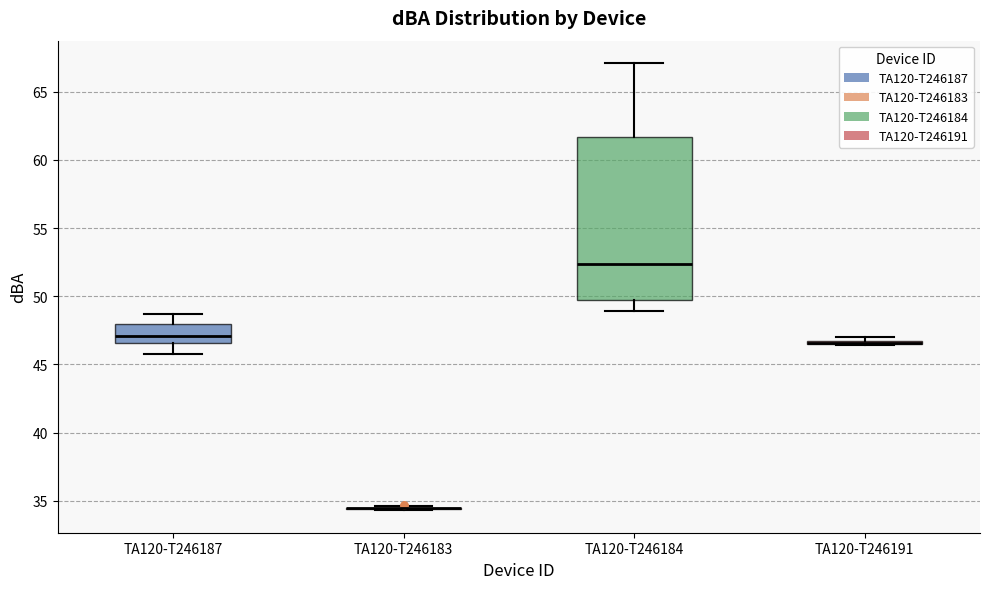

Reading left to right, read every box against the y-axis: the position of its median line, the range the box covers, and the ends of its whiskers. The values are not printed on the chart, so give them approximately, as read against the axis.

TA120-T246187: median 47.0, box 46.5 to 48.0, whiskers 46.0 to 48.5
TA120-T246183: box collapsed to a line at 34.5, whiskers 34.5 to 34.5
TA120-T246184: median 52.5, box 49.5 to 61.5, whiskers 49.0 to 67.0
TA120-T246191: box collapsed to a line at 46.5, whiskers 46.5 to 47.0